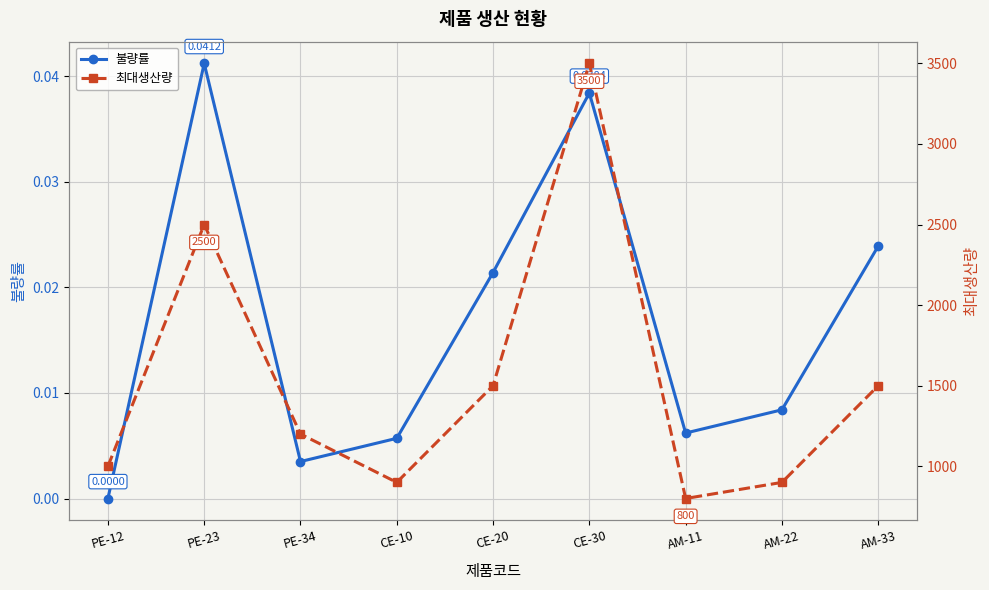

The value of 최대생산량 at CE-20 is 2067.4. True or false?

False